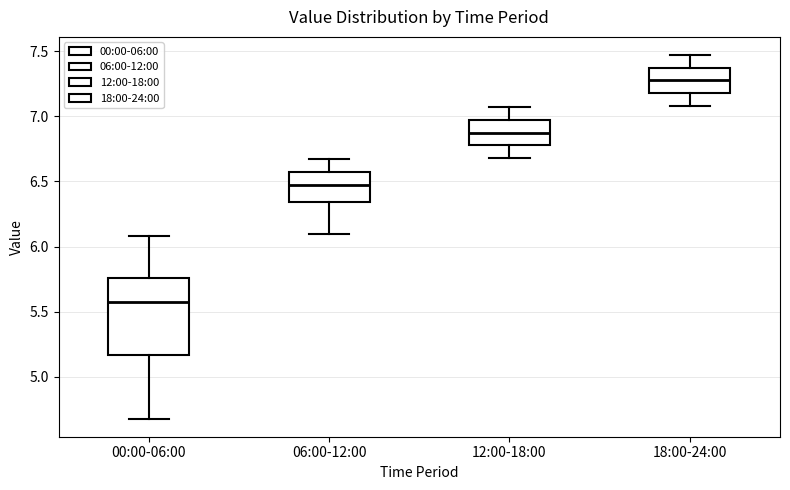

Comparing the boxes themselves (not the whiskers), which one is the tallest?

00:00-06:00